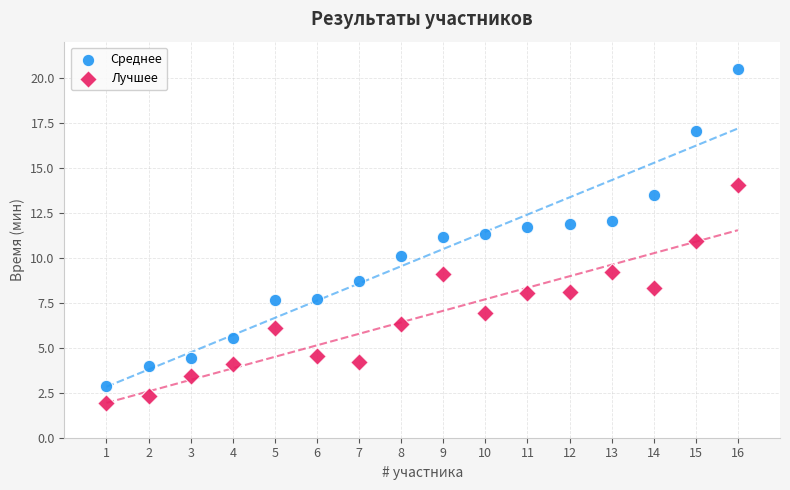

Which series contains the highest Y value?

Среднее